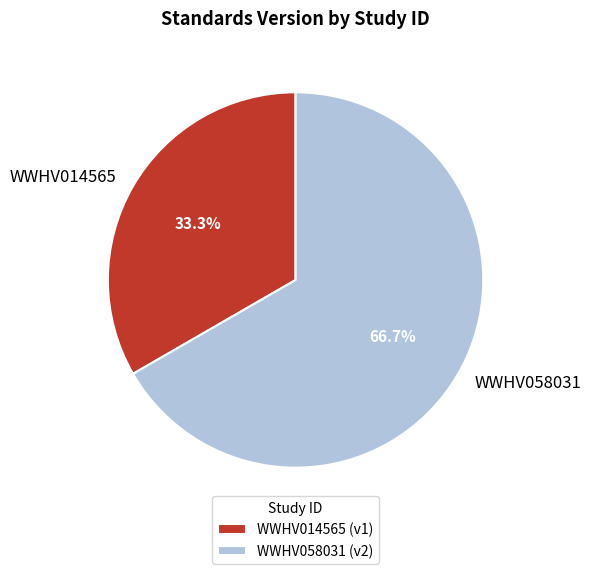

To the nearest percent, what is the difference between the WWHV058031 and WWHV014565 slice percentages?

33%